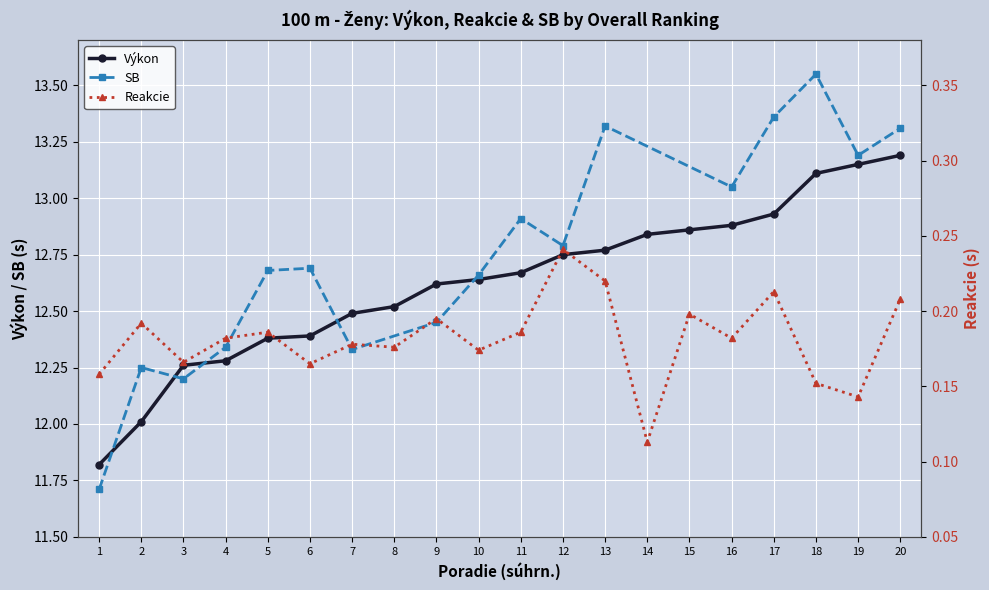

Is it true that Reakcie equals 0.2 at 1?

True